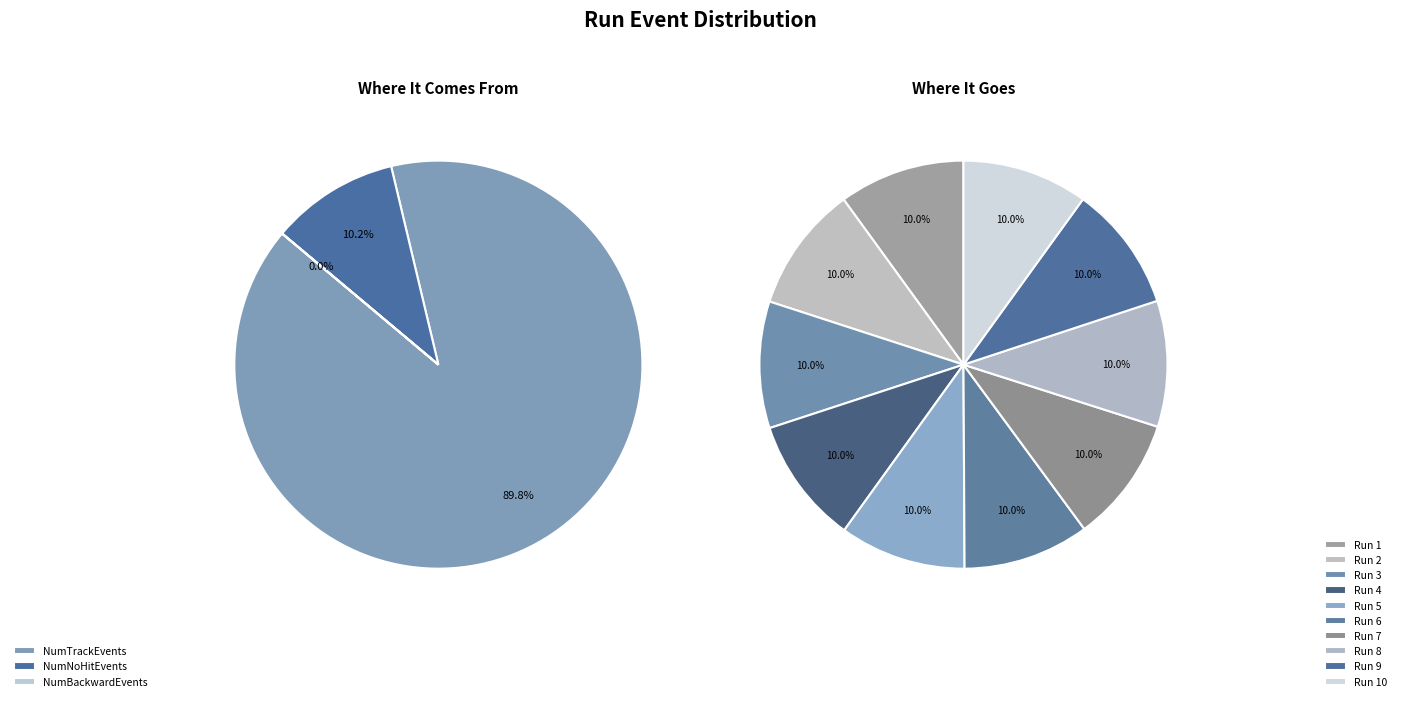

How many segments does this pie chart have?

10